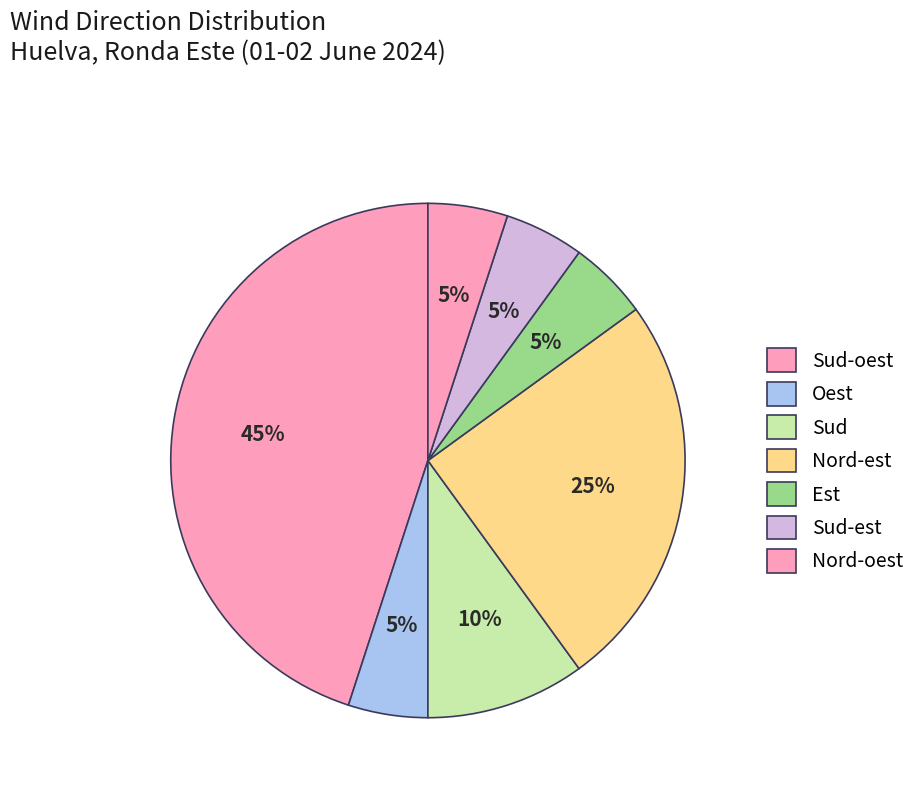

How many segments does this pie chart have?

7